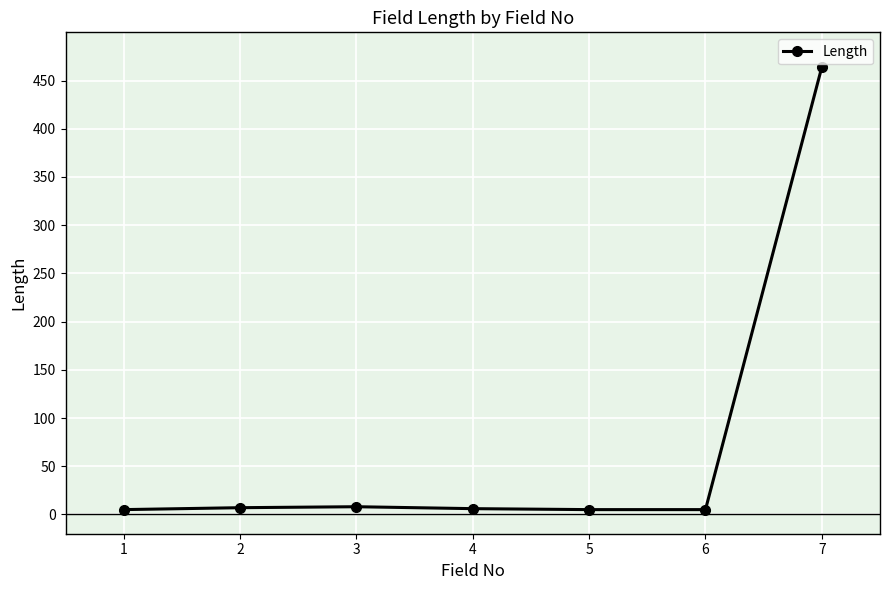

What is the maximum value shown in the chart?

464